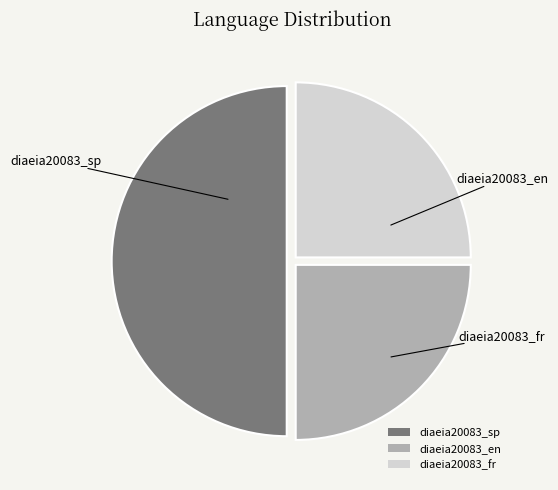

How many slices are in this pie chart?

3